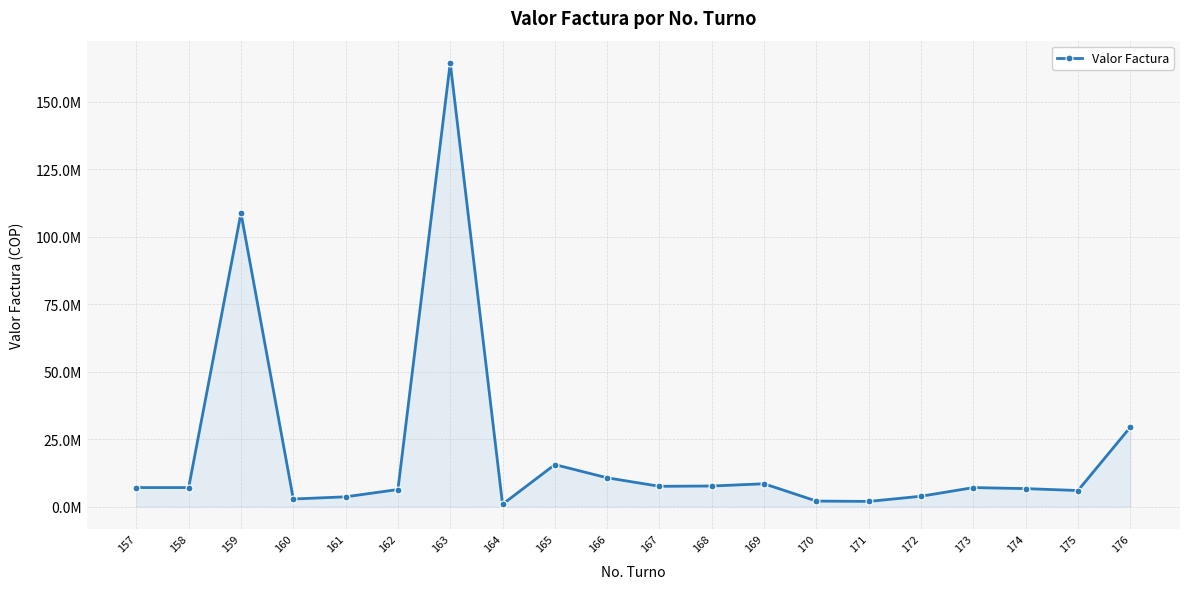

Where is the data nearest to the value 82599424?

159